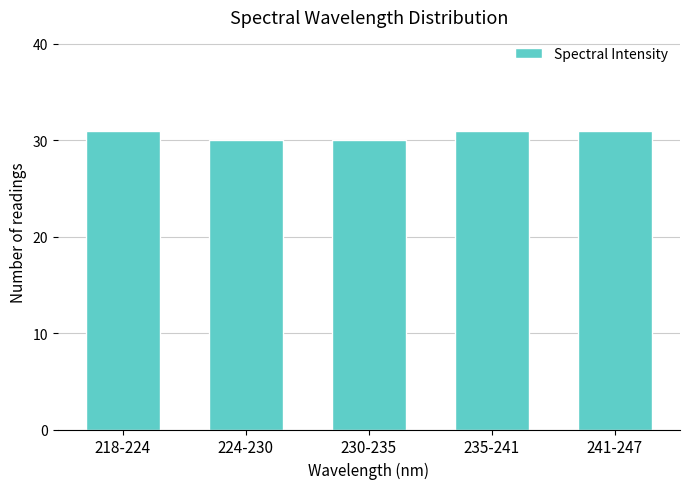

Reading right to left, list all the values displayed in this chart.

241-247=31	235-241=31	230-235=30	224-230=30	218-224=31